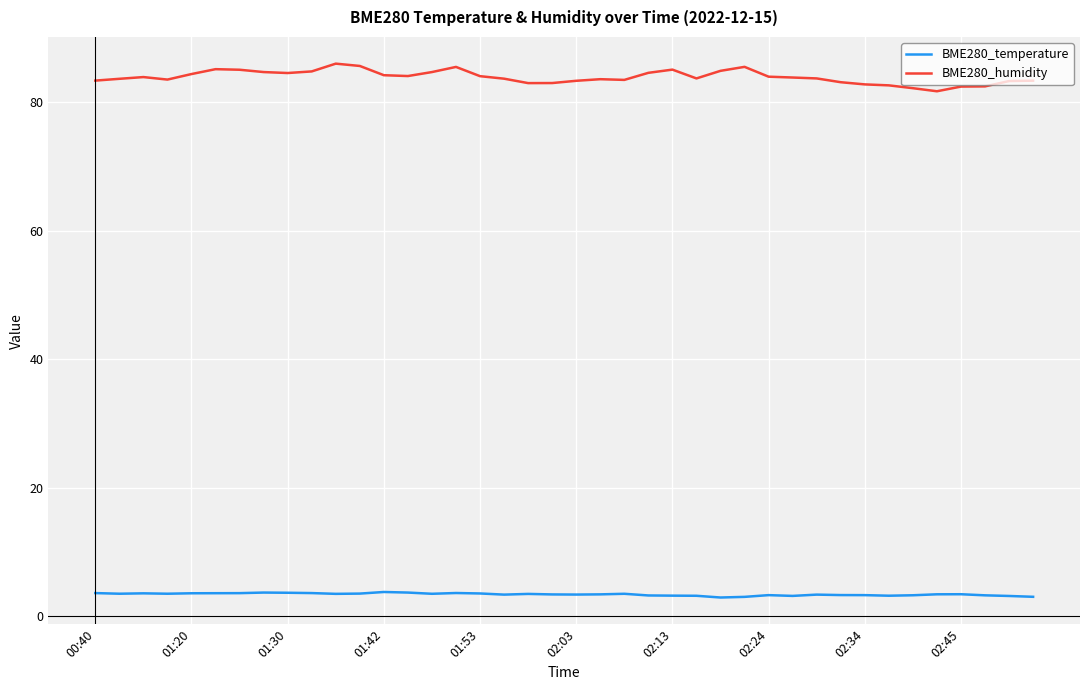

Rank the series by their average value, from highest to lowest.

BME280_humidity, BME280_temperature